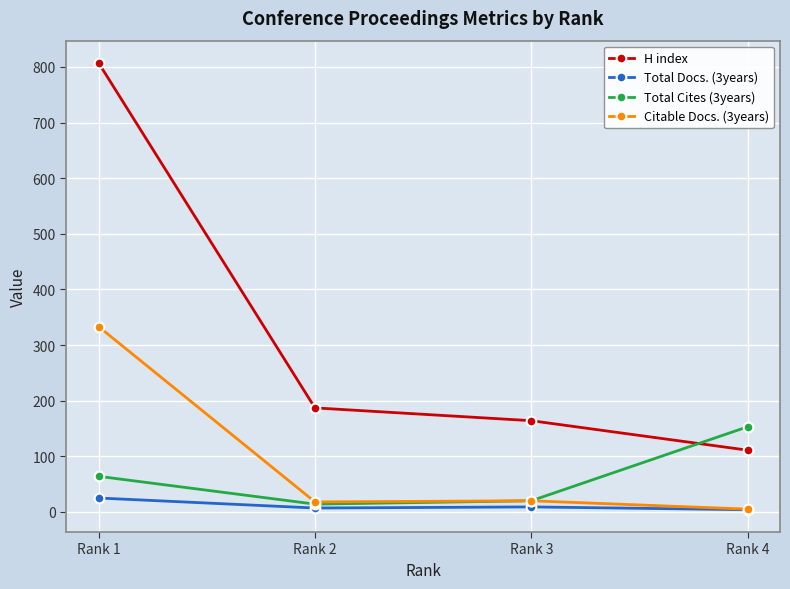

How many distinct data groups are displayed?

4